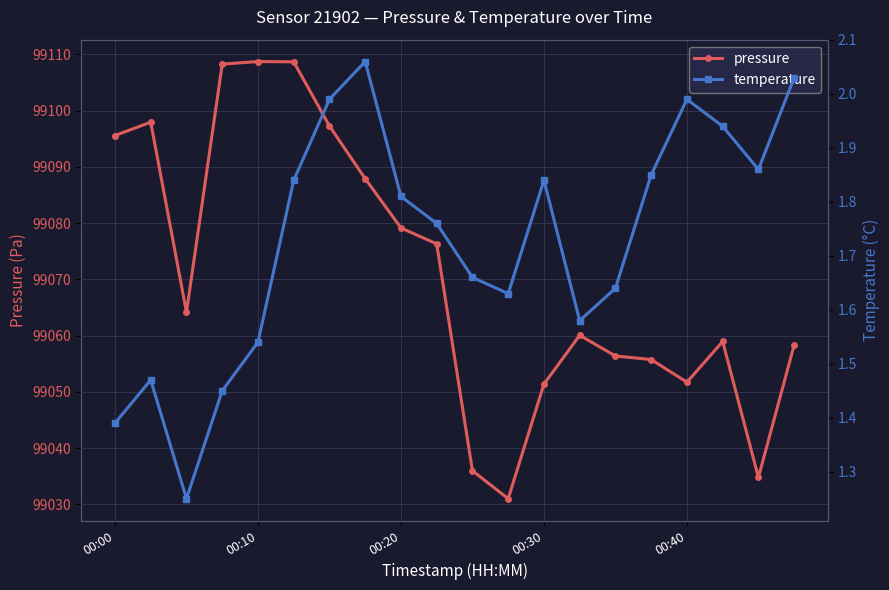

What is the lowest value of the pressure series?

99031.0